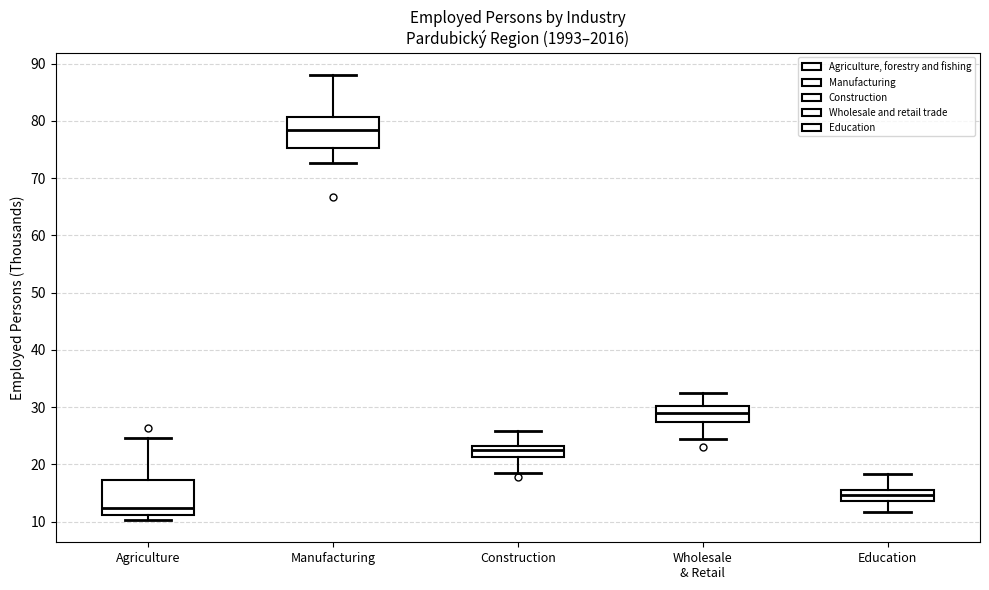

Reading left to right, transcribe this box plot: for each box, give where its median line is, the range the box spans, and where its two whiskers end, as read against the y-axis. The values are not printed on the chart, so give them approximately, as read against the axis.

Agriculture: median 12, box 11 to 17, whiskers 10 to 25
Manufacturing: median 78, box 75 to 81, whiskers 73 to 88
Construction: median 22, box 21 to 23, whiskers 18 to 26
Wholesale & Retail: median 29, box 27 to 30, whiskers 24 to 32
Education: median 15, box 14 to 16, whiskers 12 to 18